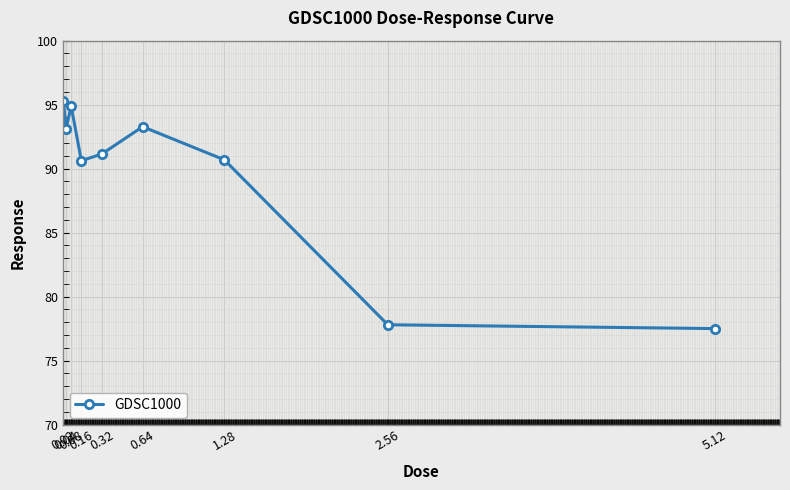

What is the maximum value shown in the chart?

95.3